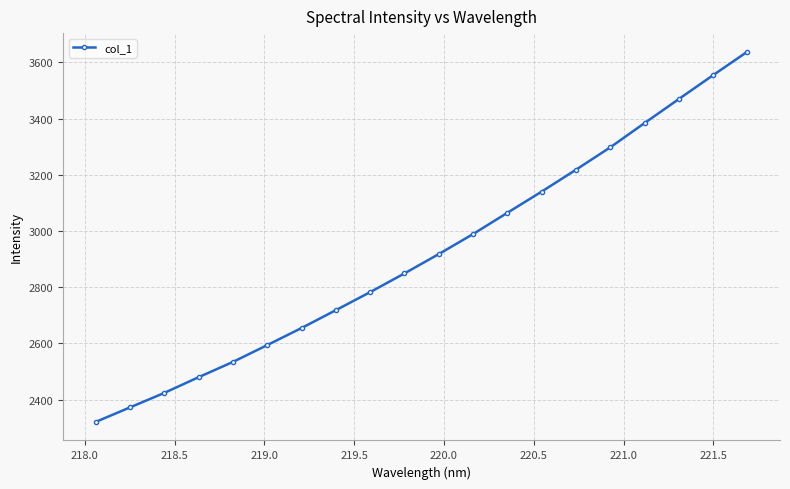

What is the smallest value displayed?

2320.4